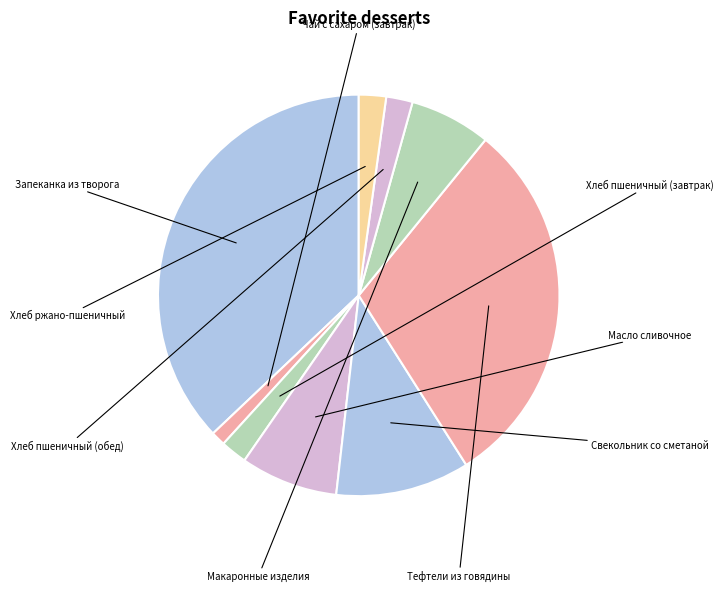

How many segments does this pie chart have?

9